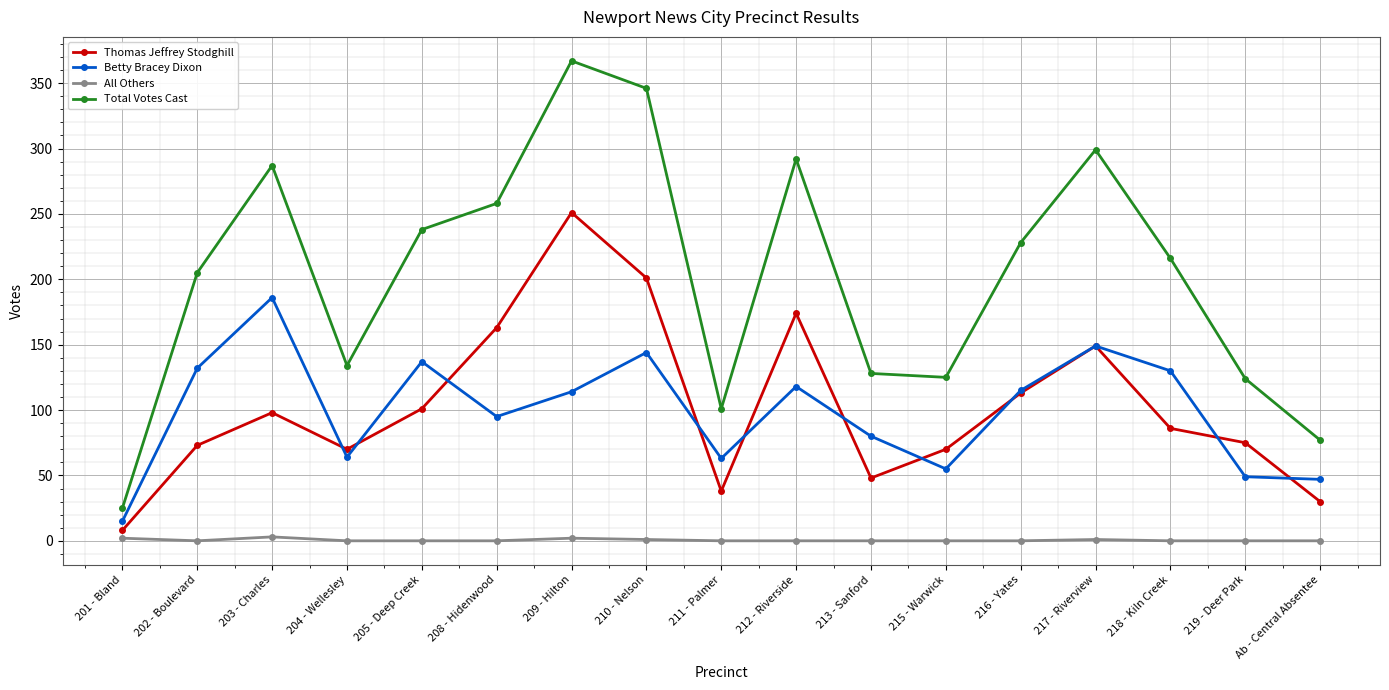

True or false: Total Votes Cast has a value of 61 at 218 - Kiln Creek.

False